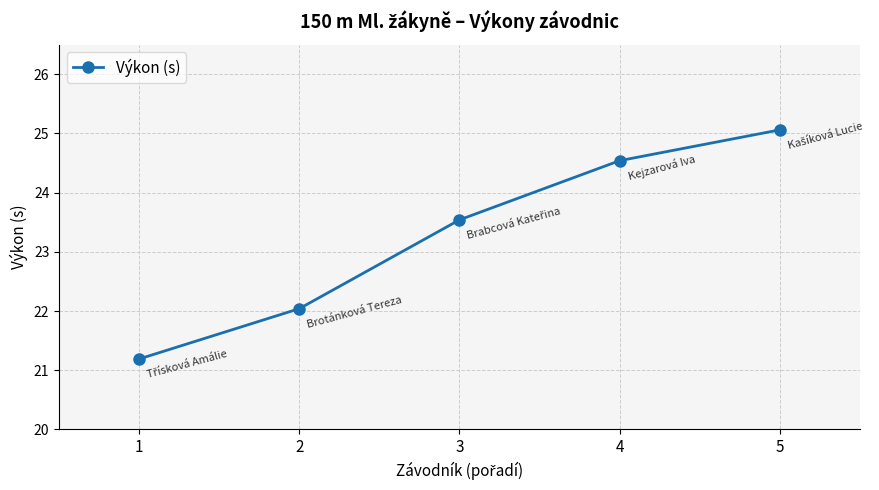

Is this an area chart (filled region under the line)?

No